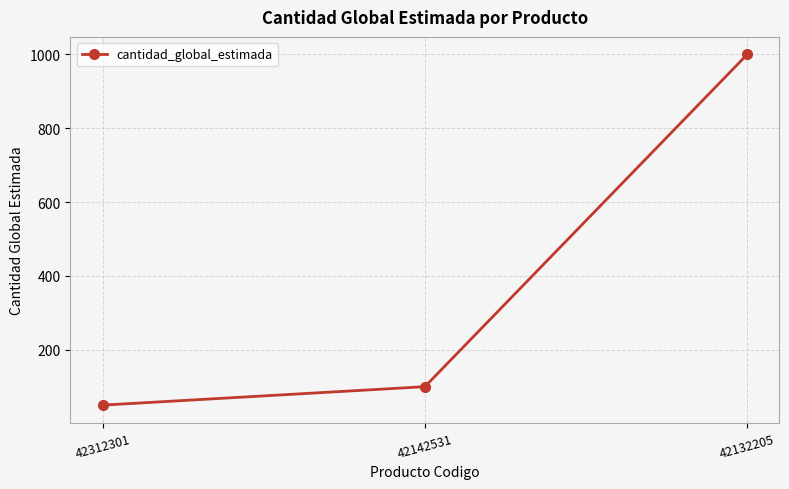

Is it true that the value at 42132205 is 590?

False